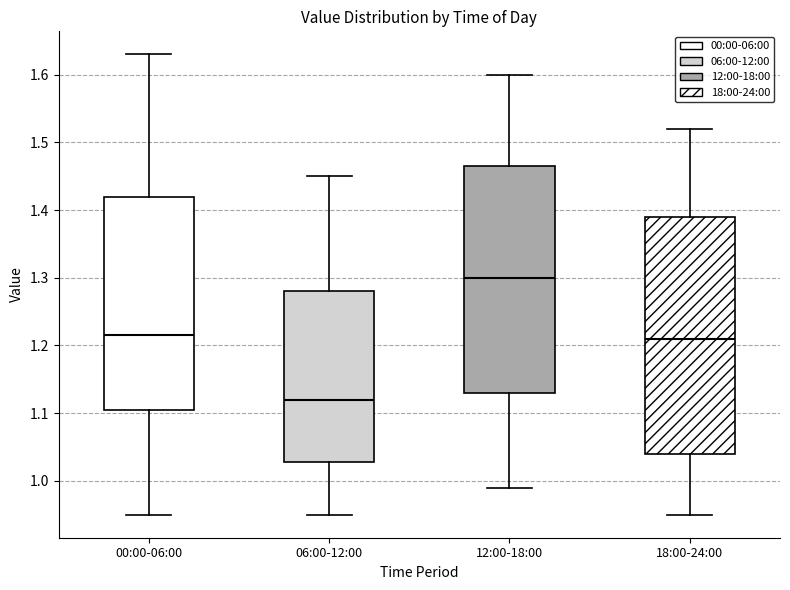

Which box has the highest median line?

12:00-18:00